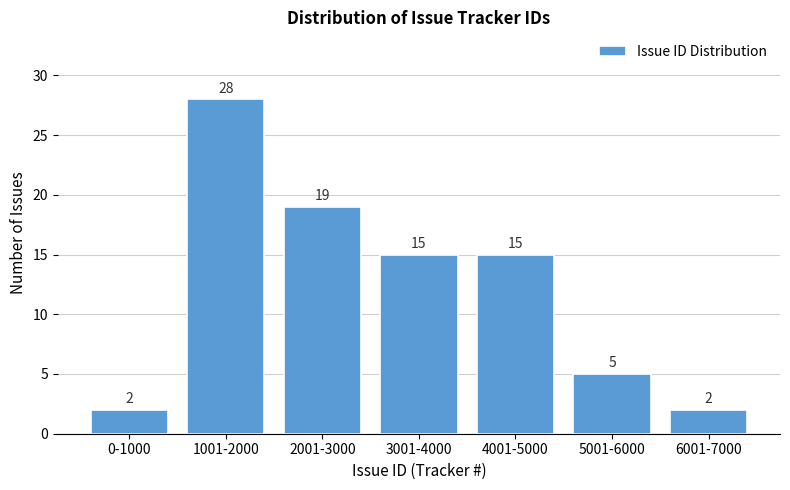

Reading left to right, what are all the values shown in this chart?

0-1000=2	1001-2000=28	2001-3000=19	3001-4000=15	4001-5000=15	5001-6000=5	6001-7000=2